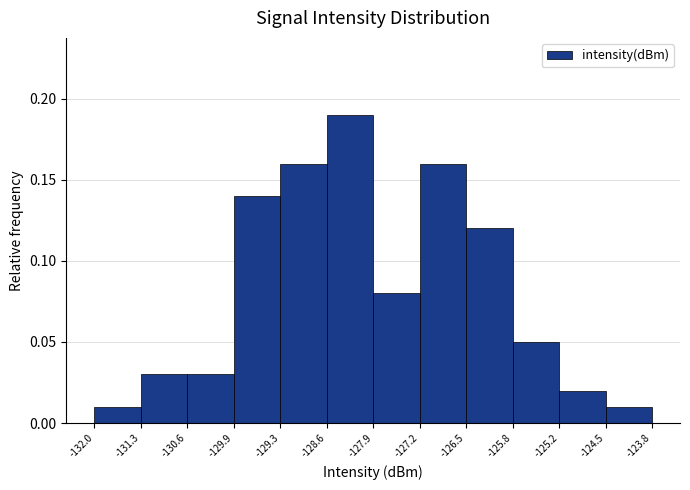

How tall is the bar that spans -128.6 to -127.9 on the x-axis? The values are not printed on the chart, so give them approximately, as read against the axis.

0.19